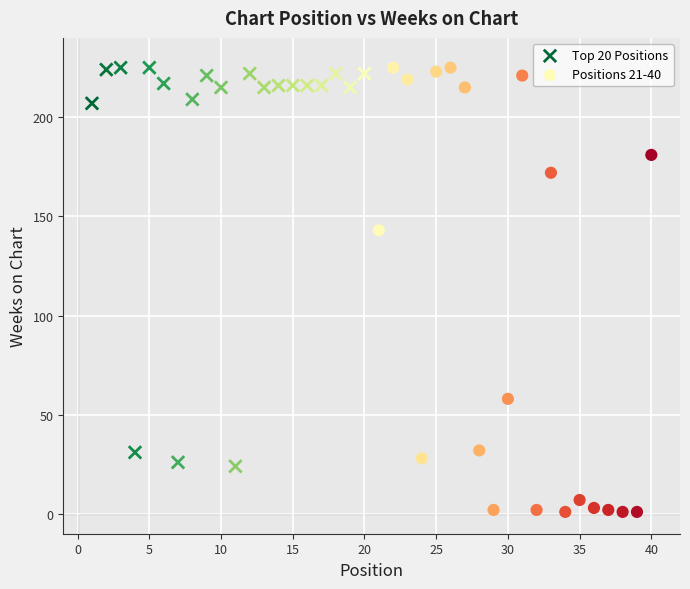

Which series contains the lowest Y value?

Positions 21-40